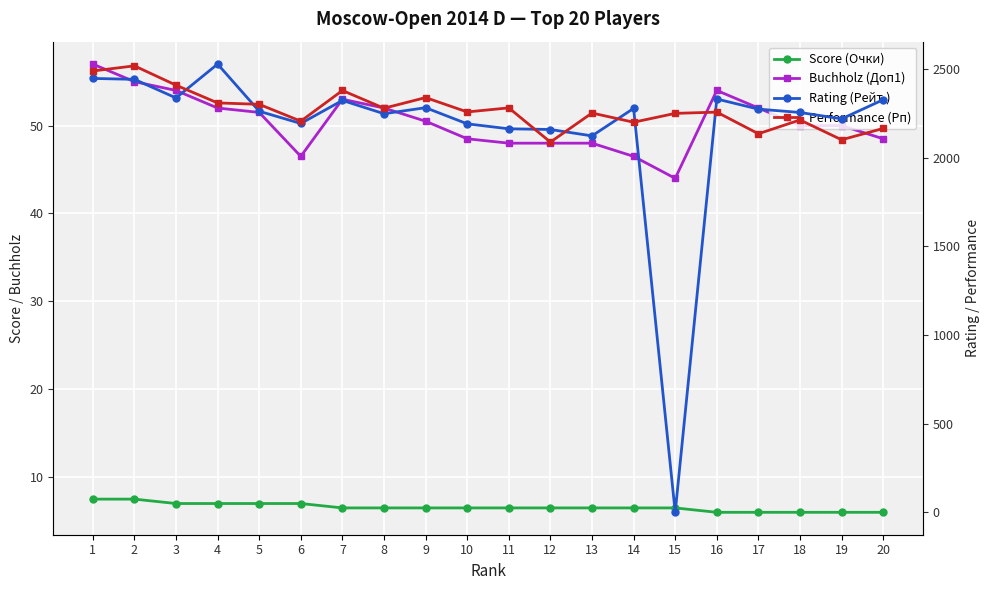

True or false: Rating (Рейт.) has more than 0 interior local peaks.

True